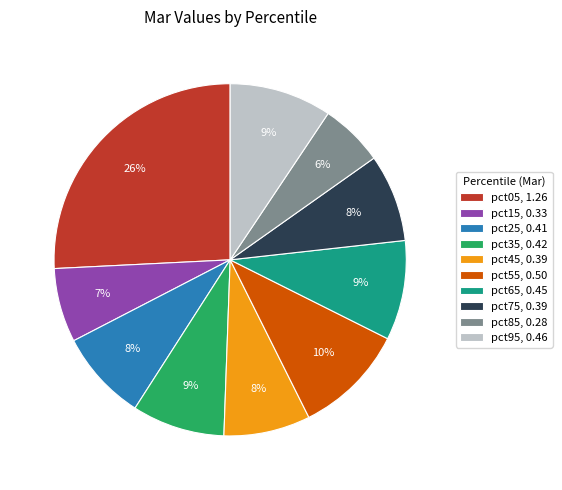

To the nearest percent, what is the difference between the pct35 and pct45 slice percentages?

1%